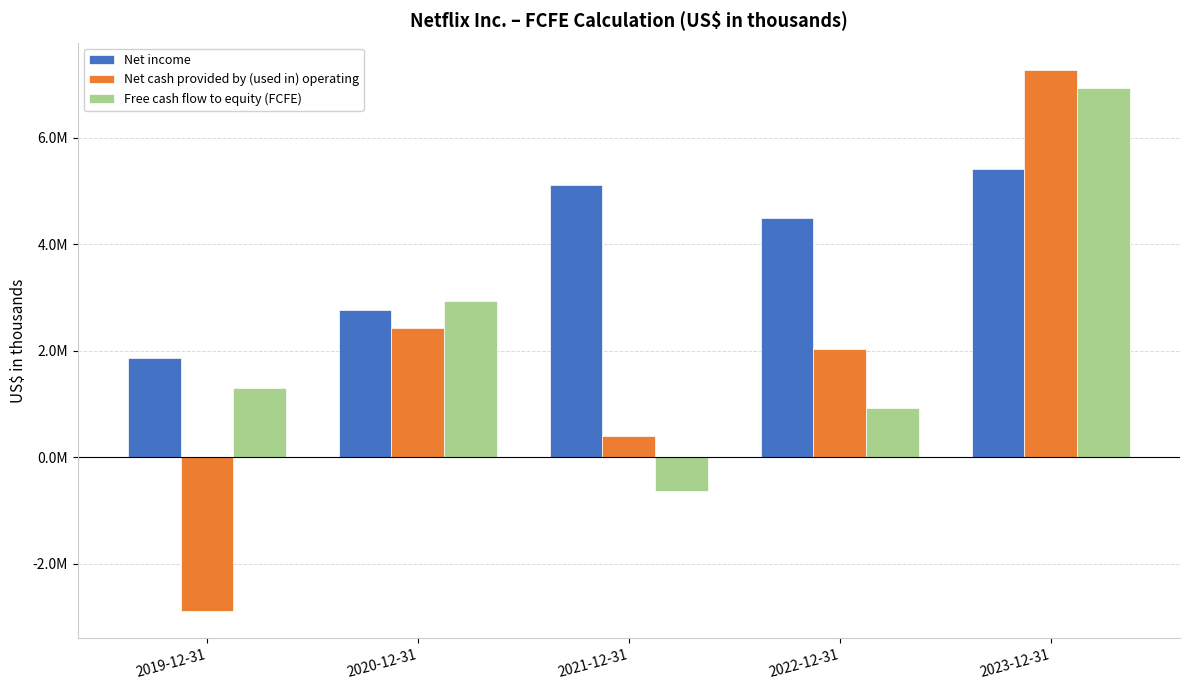

What are all the series names shown in the legend?

Net income, Net cash provided by (used in) operating, Free cash flow to equity (FCFE)